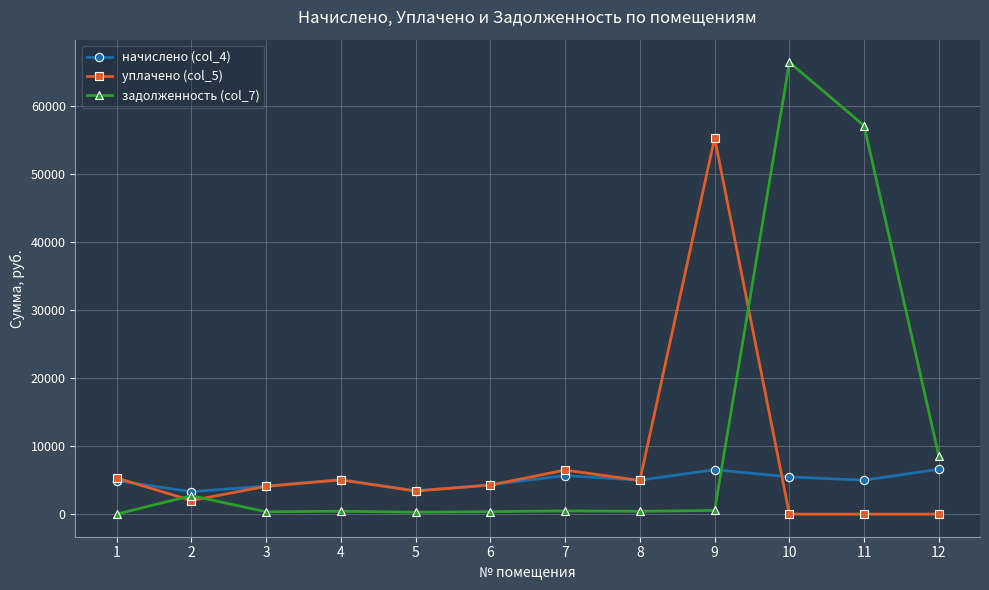

At which label is уплачено (col_5) closest to 27666?

7